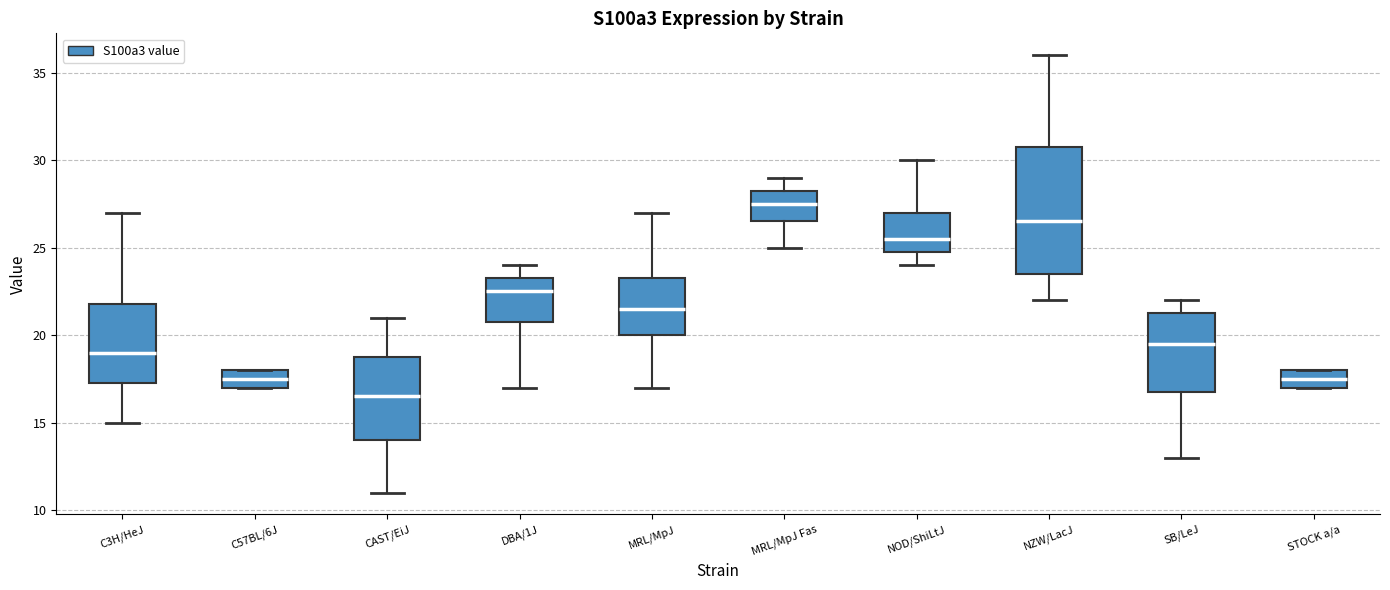

Reading left to right, transcribe this box plot: for each box, give where its median line is, the range the box spans, and where its two whiskers end, as read against the y-axis. The values are not printed on the chart, so give them approximately, as read against the axis.

C3H/HeJ: median 19.0, box 17.5 to 22.0, whiskers 15.0 to 27.0
C57BL/6J: median 17.5, box 17.0 to 18.0, whiskers 17.0 to 18.0
CAST/EiJ: median 16.5, box 14.0 to 19.0, whiskers 11.0 to 21.0
DBA/1J: median 22.5, box 21.0 to 23.5, whiskers 17.0 to 24.0
MRL/MpJ: median 21.5, box 20.0 to 23.5, whiskers 17.0 to 27.0
MRL/MpJ Fas: median 27.5, box 26.5 to 28.5, whiskers 25.0 to 29.0
NOD/ShiLtJ: median 25.5, box 25.0 to 27.0, whiskers 24.0 to 30.0
NZW/LacJ: median 26.5, box 23.5 to 31.0, whiskers 22.0 to 36.0
SB/LeJ: median 19.5, box 17.0 to 21.5, whiskers 13.0 to 22.0
STOCK a/a: median 17.5, box 17.0 to 18.0, whiskers 17.0 to 18.0